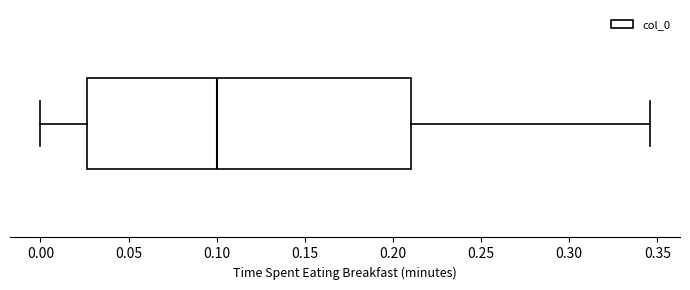

Read this box plot against the x-axis: the position of the median line, the range covered by the box, and the ends of both whiskers. The values are not printed on the chart, so give them approximately, as read against the axis.

median 0.100, box 0.025 to 0.210, whiskers 0.000 to 0.345